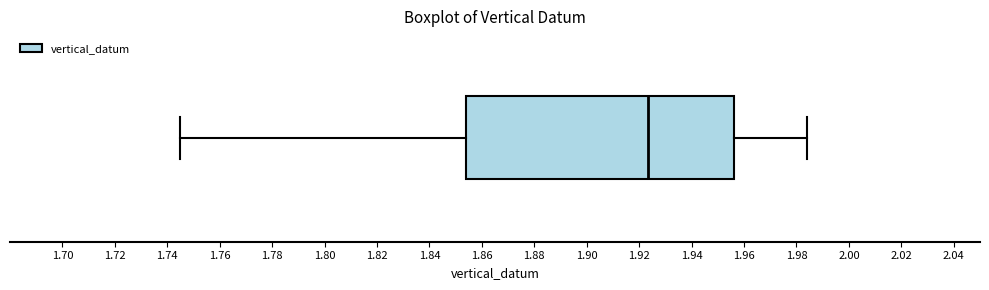

Read this box plot against the x-axis: the position of the median line, the range covered by the box, and the ends of both whiskers. The values are not printed on the chart, so give them approximately, as read against the axis.

median 1.924, box 1.854 to 1.956, whiskers 1.746 to 1.984